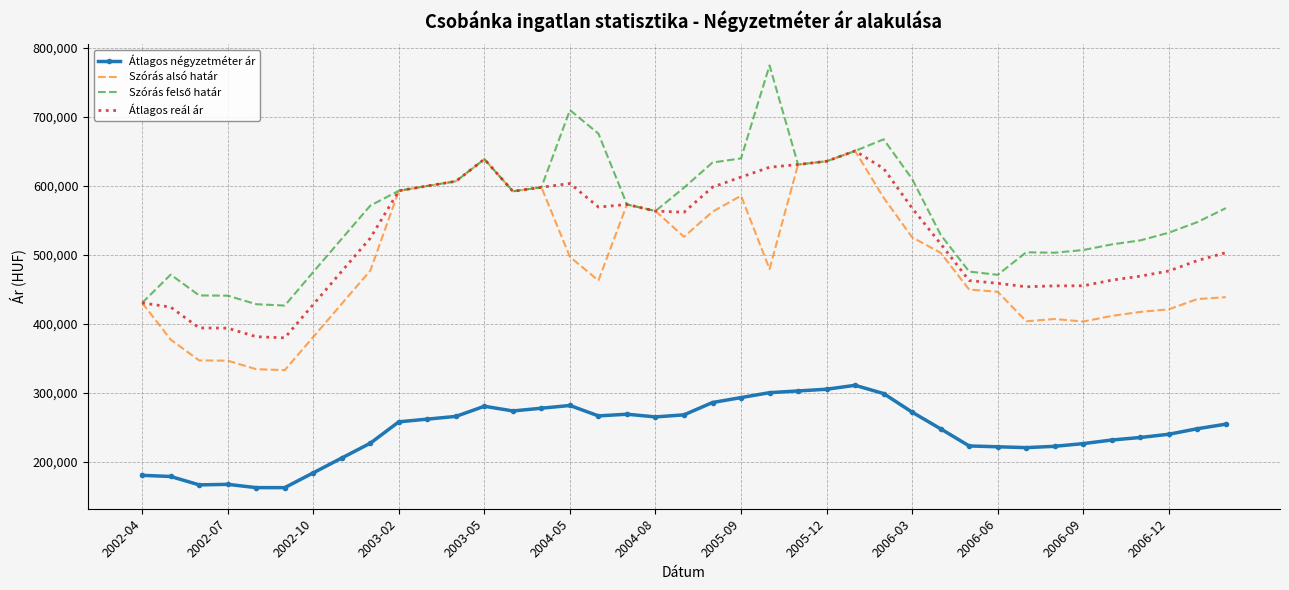

What is the greatest value displayed?

774747